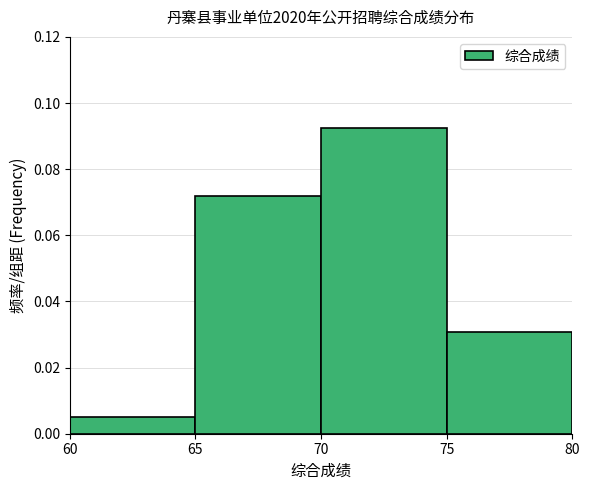

Reading left to right, transcribe this chart: for each bar, give the range it covers on the x-axis and its height. The values are not printed on the chart, so give them approximately, as read against the axis.

60 to 65: 0.006
65 to 70: 0.072
70 to 75: 0.092
75 to 80: 0.030